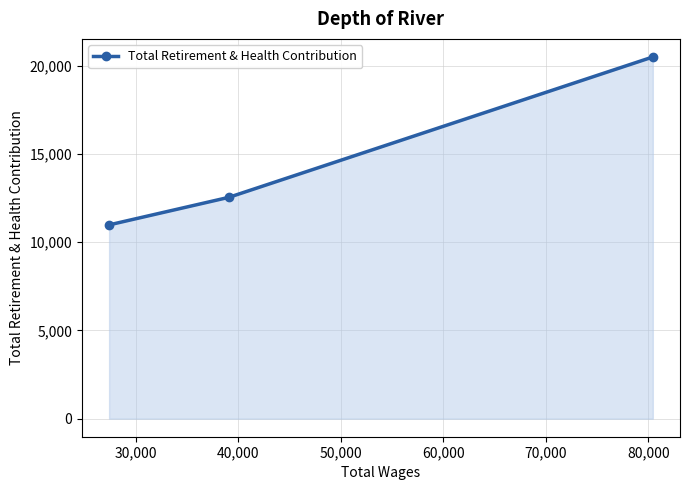

What is the sum of all values?

44042